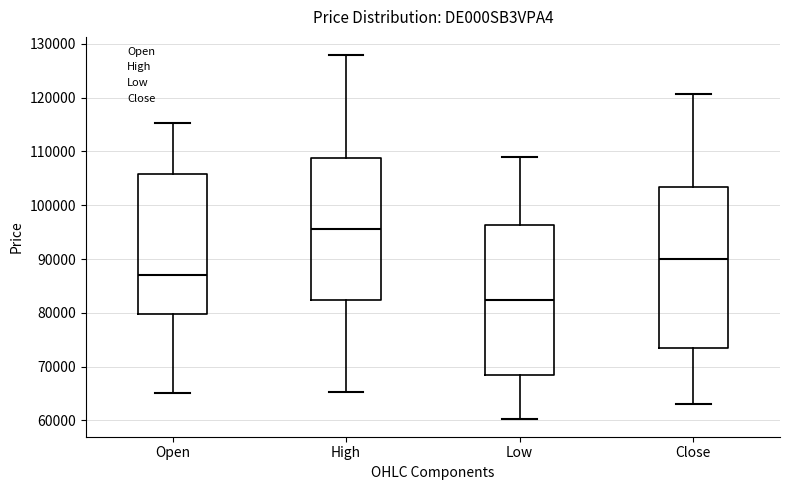

Reading left to right, transcribe this box plot: for each box, give where its median line is, the range the box spans, and where its two whiskers end, as read against the y-axis. The values are not printed on the chart, so give them approximately, as read against the axis.

Open: median 87000, box 80000 to 106000, whiskers 65000 to 115000
High: median 96000, box 82000 to 109000, whiskers 65000 to 128000
Low: median 82000, box 68000 to 96000, whiskers 60000 to 109000
Close: median 90000, box 74000 to 103000, whiskers 63000 to 121000